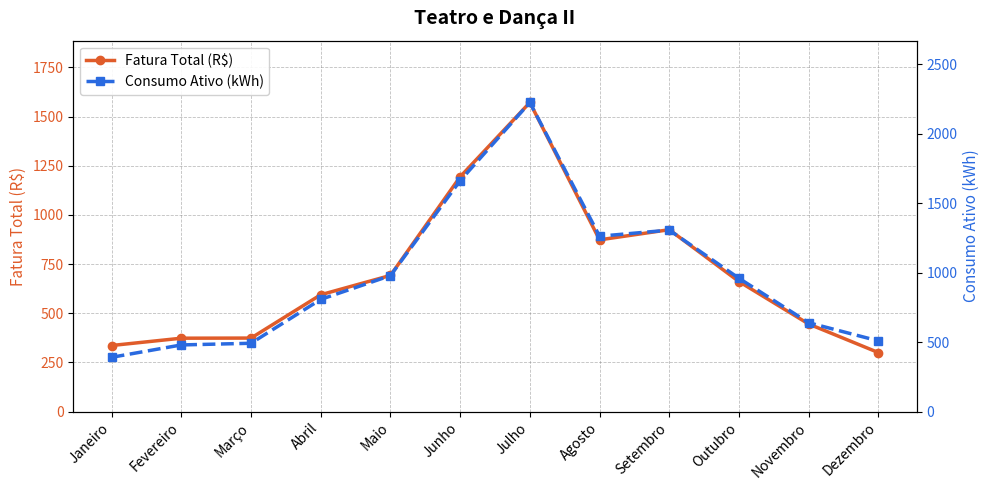

What is the approximate value of Fatura Total (R$) at Maio?

692.2